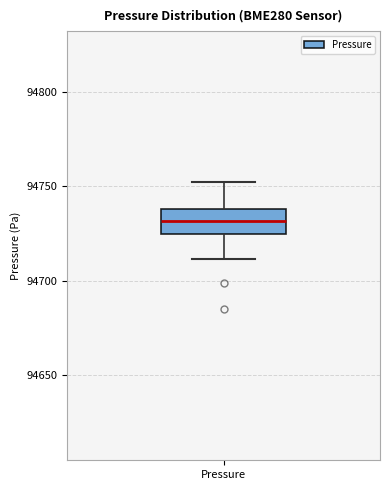

Transcribe this box plot: give where the median line is, the range the box spans, and where the two whiskers end, as read against the y-axis. The values are not printed on the chart, so give them approximately, as read against the axis.

median 94730, box 94725 to 94740, whiskers 94710 to 94750